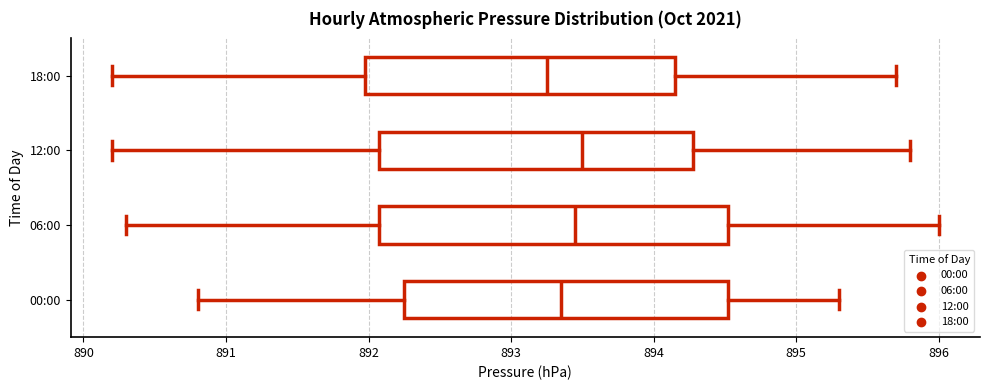

Comparing the boxes themselves (not the whiskers), which one is the widest?

06:00